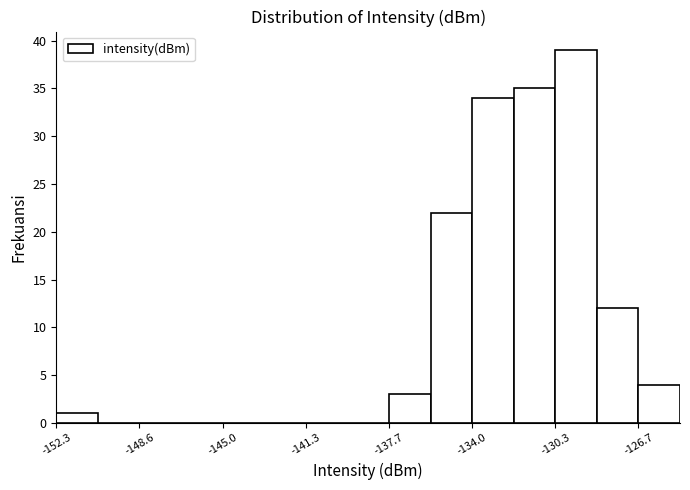

Around what value on the x-axis is the tallest bar? Give the approximate position of its centre, as read against the axis.

-129.5